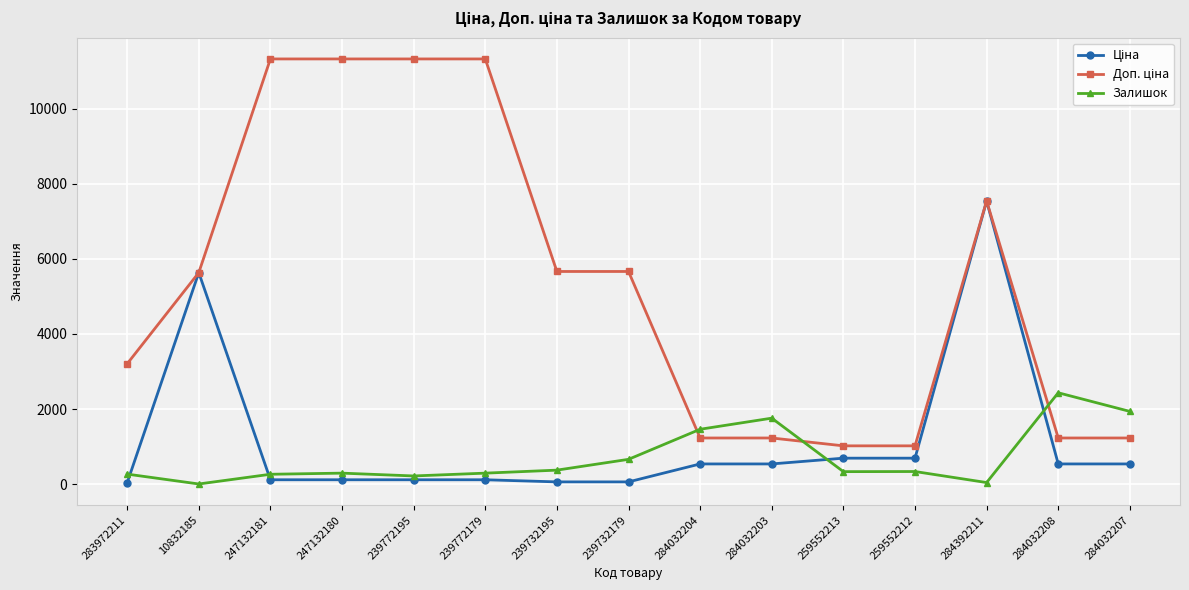

What is the greatest value displayed?

11334.0